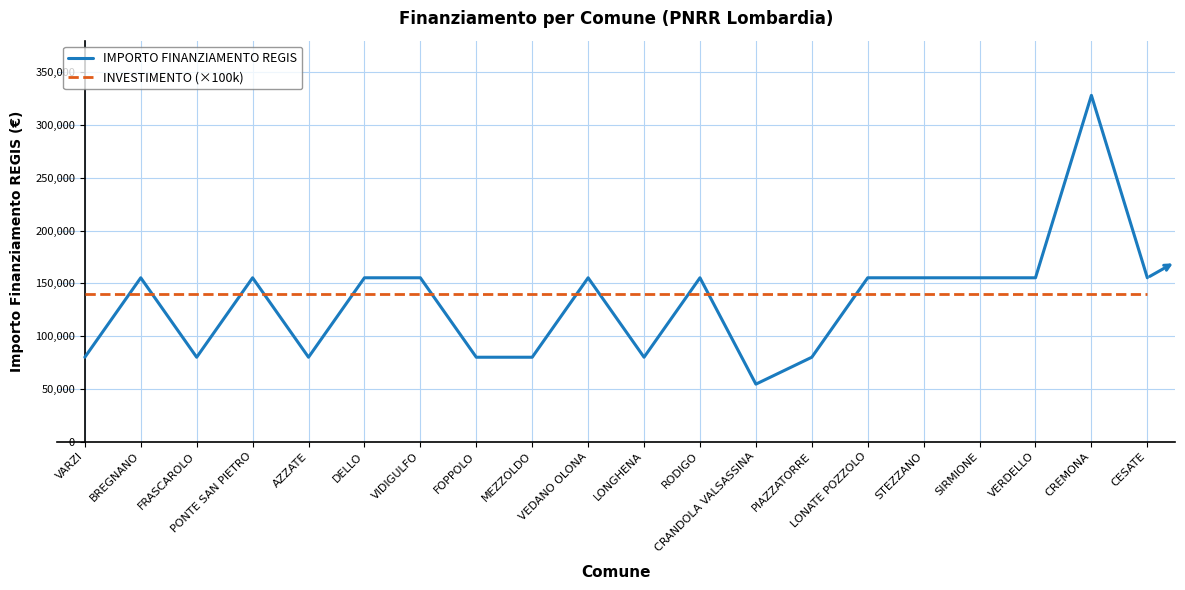

Is this an area chart (filled region under the line)?

No